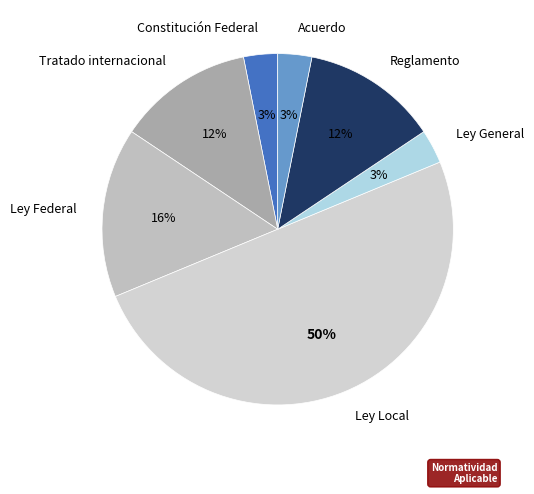

Which slice is the largest?

Ley Local